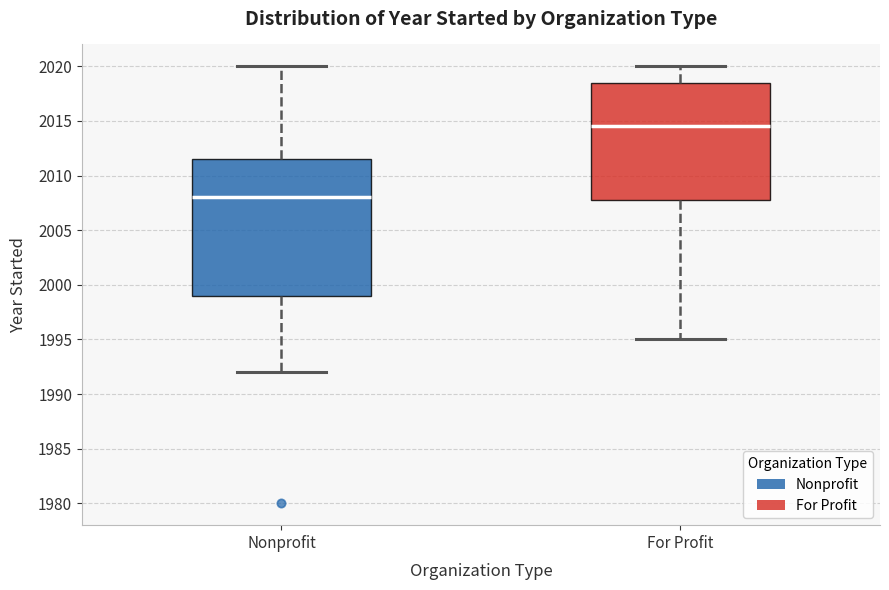

Which box's median line is the highest?

For Profit